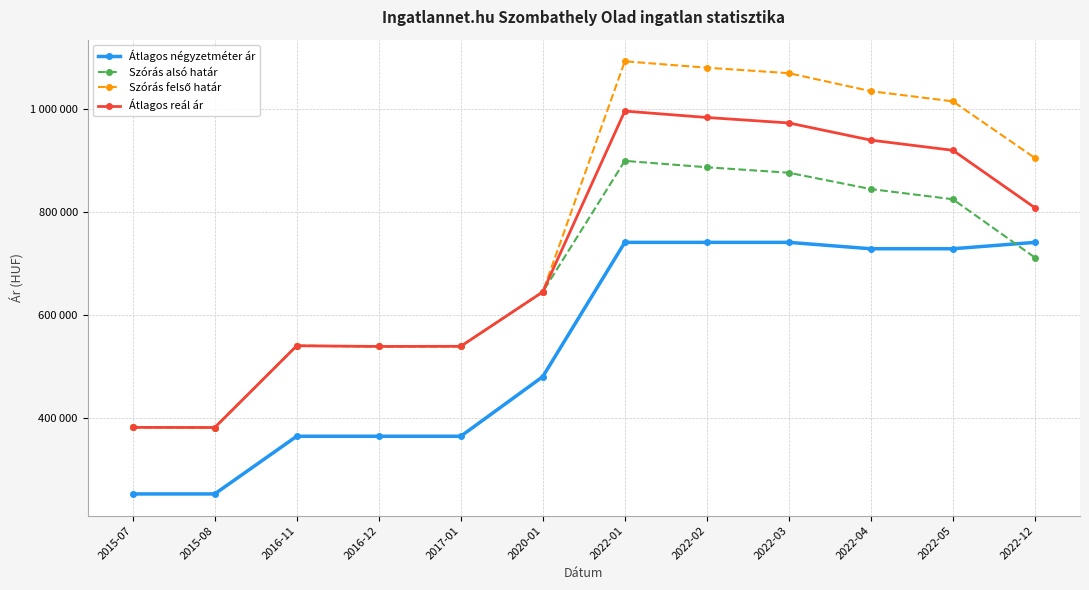

Is it true that Szórás alsó határ equals 206258 at 2015-08?

False